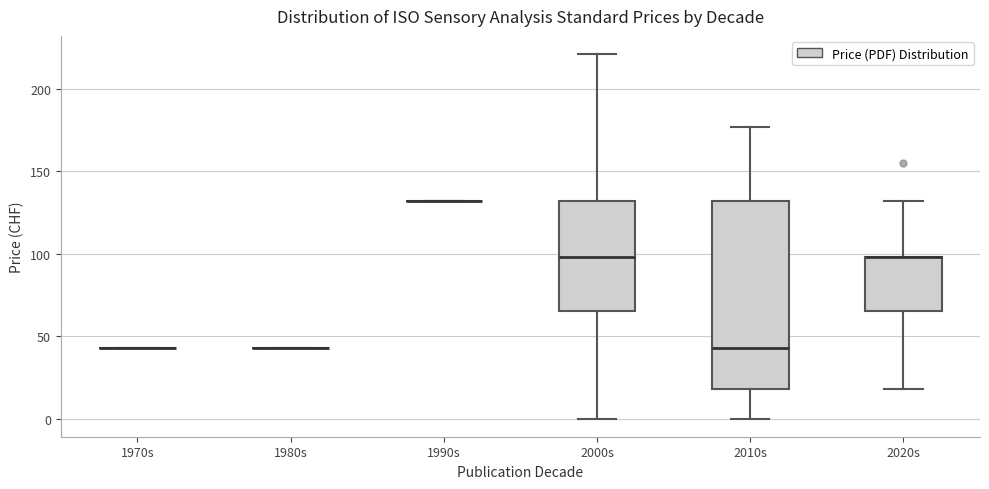

Where does the upper whisker of the box for 2020s end on the y-axis? The values are not printed on the chart, so give them approximately, as read against the axis.

130